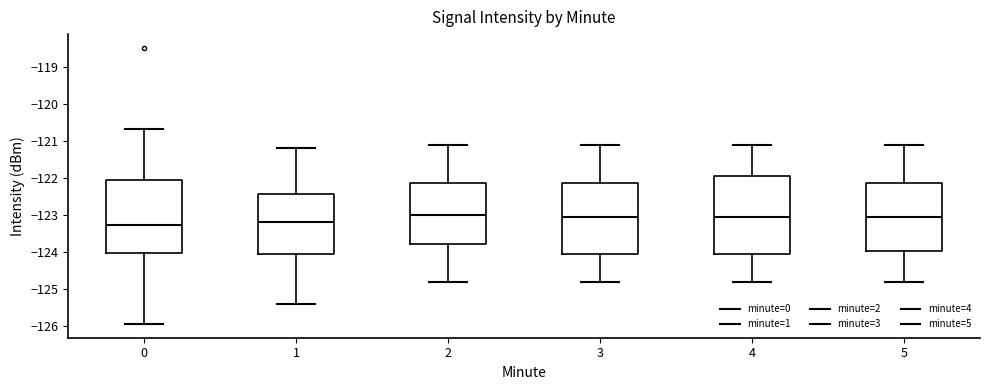

Where is the upper edge of the box at x = 3 on the y-axis? The values are not printed on the chart, so give them approximately, as read against the axis.

-122.1